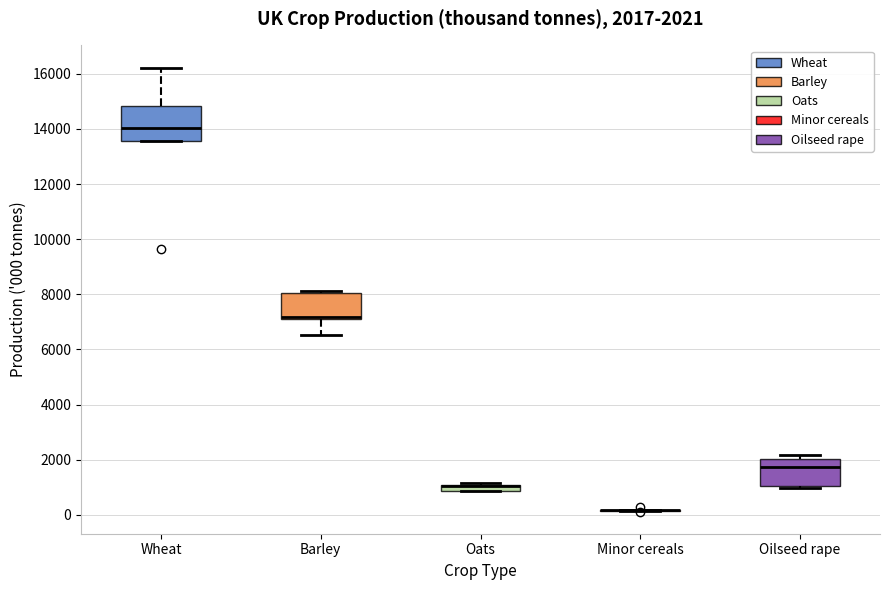

Which box is the tallest, from its lower edge to its upper edge?

Wheat